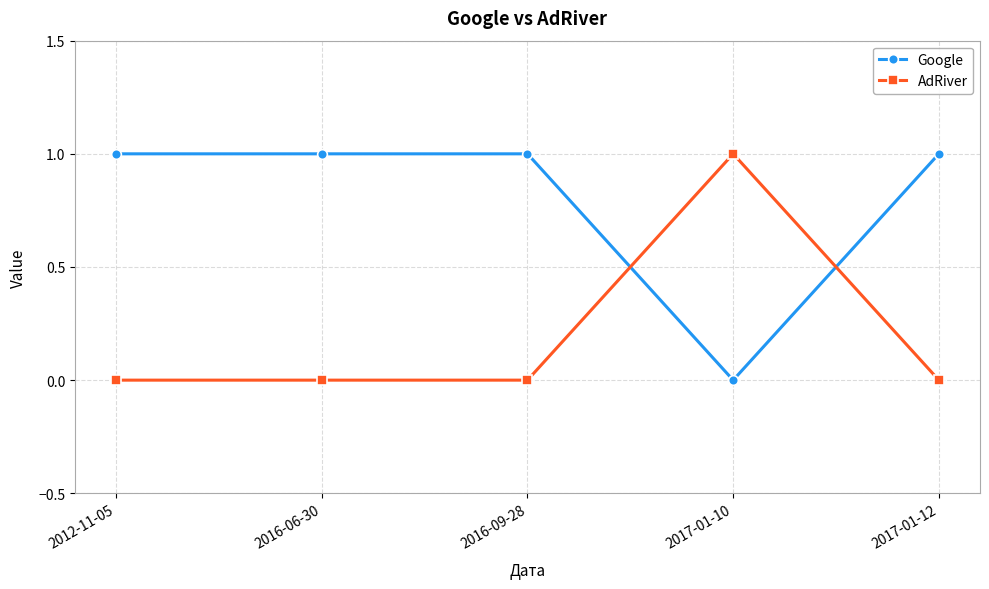

Is the value of AdRiver at 2016-06-30 greater than the value of Google at 2012-11-05?

No